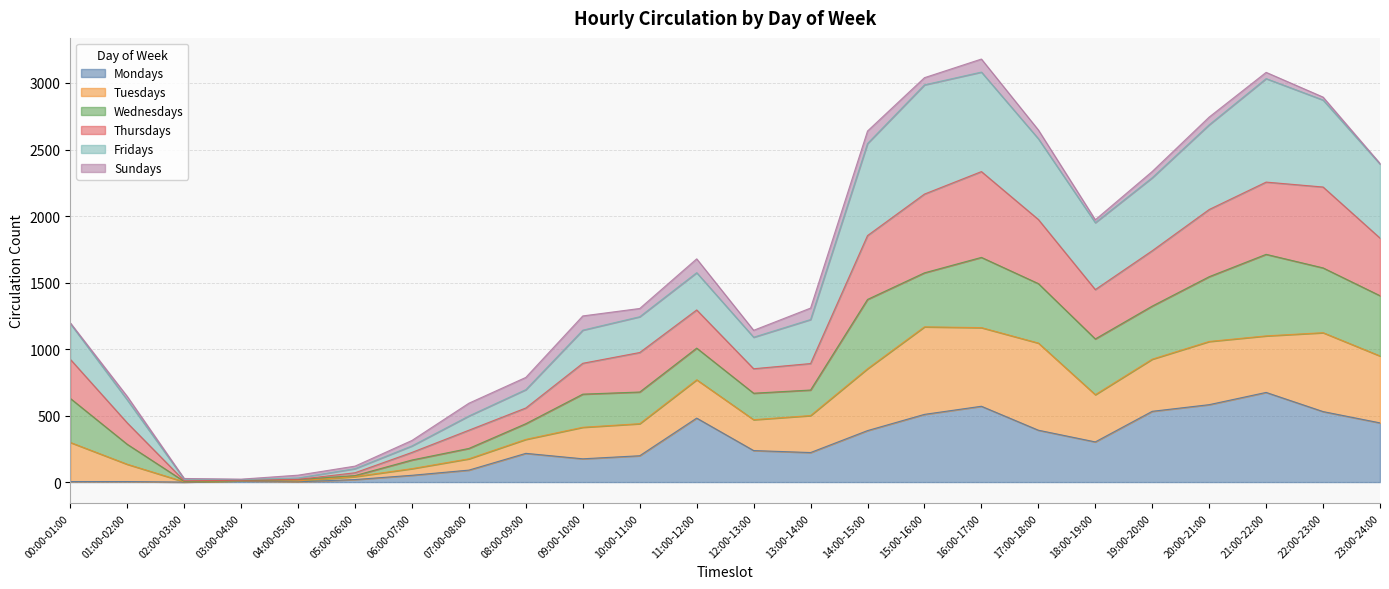

How many lines are shown in the chart?

6